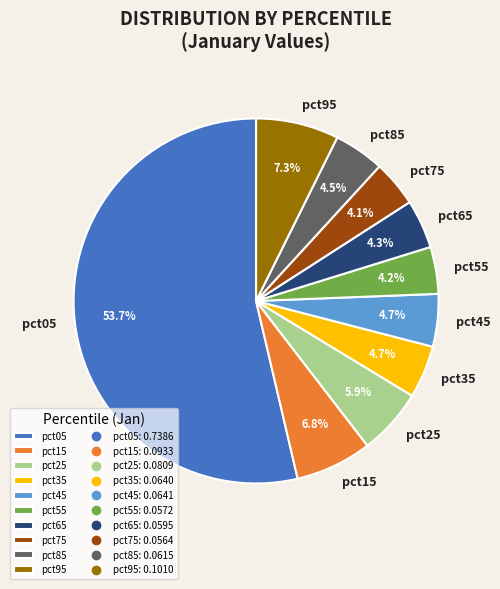

Which slice is the largest?

pct05